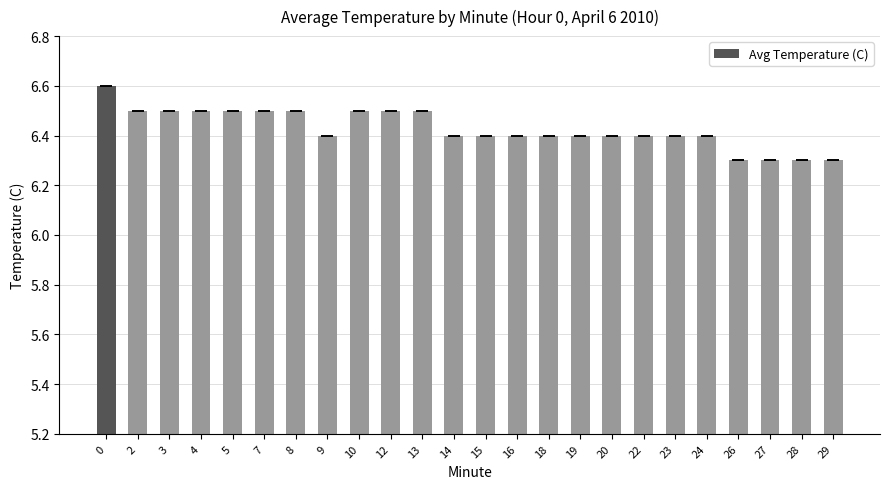

Read the value at 26.

6.3